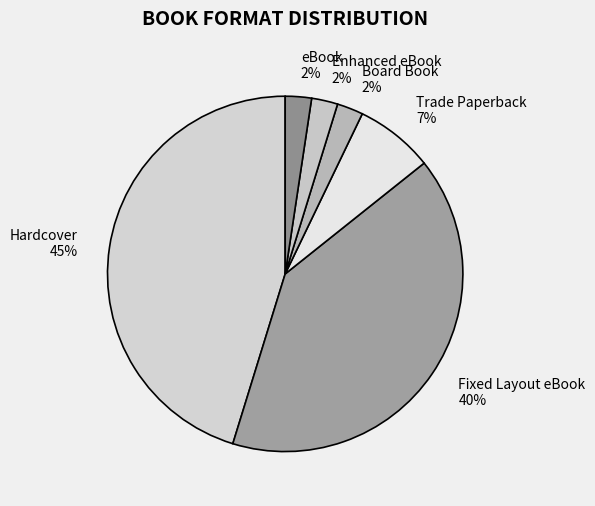

Is the sum of Board Book and Hardcover greater than half?

No